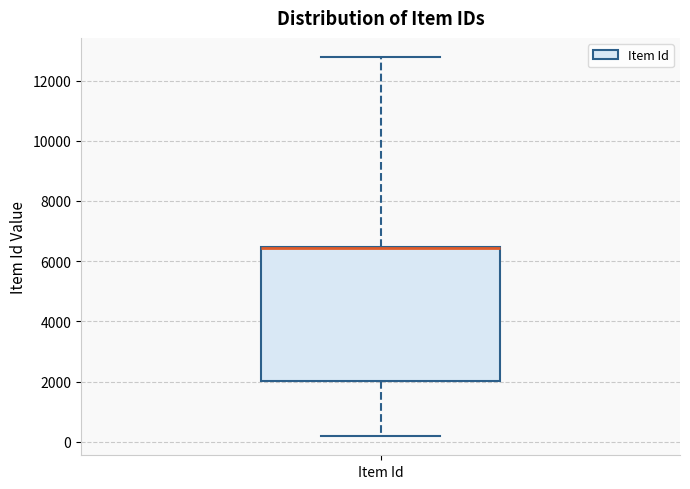

Read this box plot against the y-axis: the position of the median line, the range covered by the box, and the ends of both whiskers. The values are not printed on the chart, so give them approximately, as read against the axis.

median 6400 (drawn on the box's upper edge), box 2000 to 6400, whiskers 200 to 12800